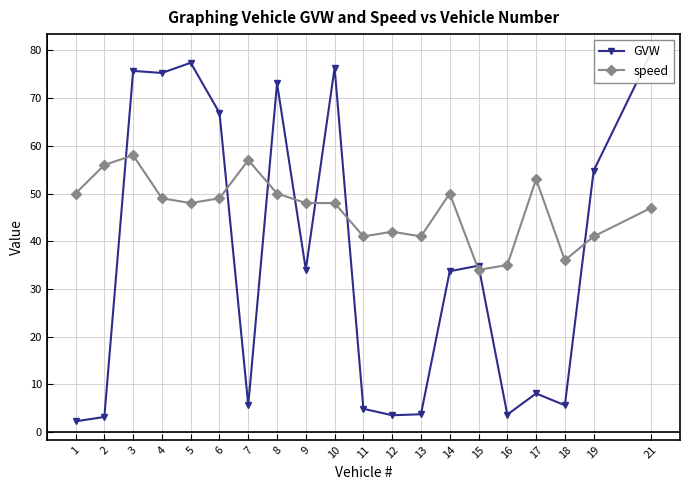

Rank the series by their average value, from highest to lowest.

speed, GVW